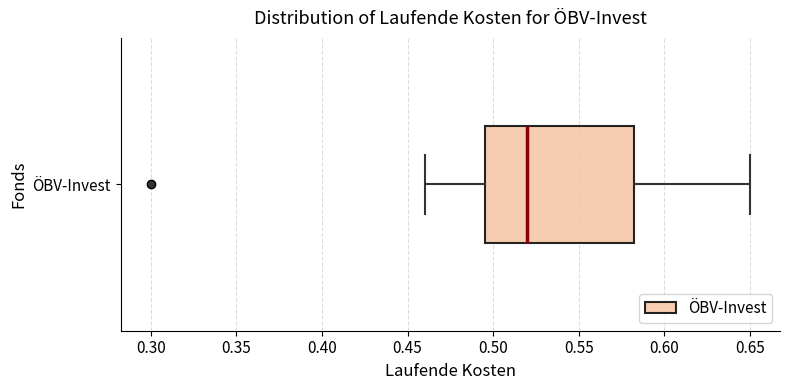

Where is the right edge of the box for ÖBV-Invest on the x-axis? The values are not printed on the chart, so give them approximately, as read against the axis.

0.585